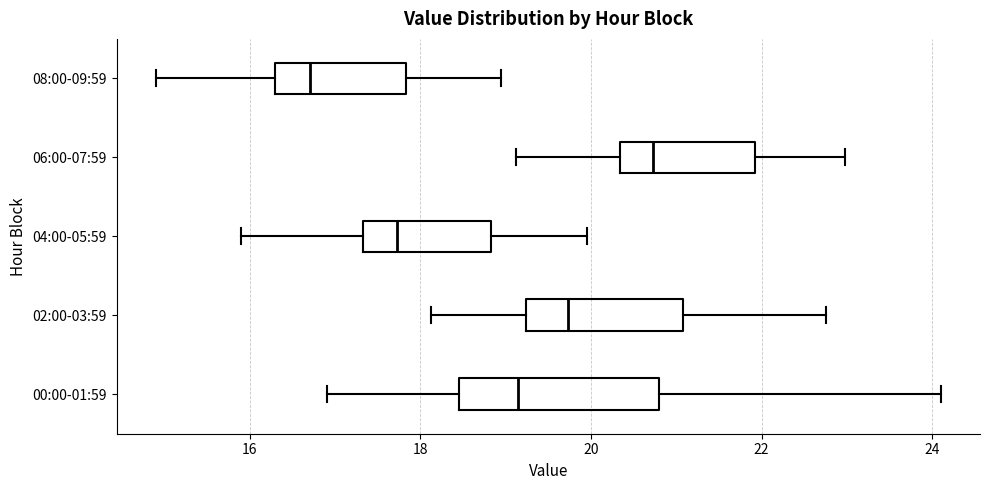

Which box is the widest, from its left edge to its right edge?

00:00-01:59